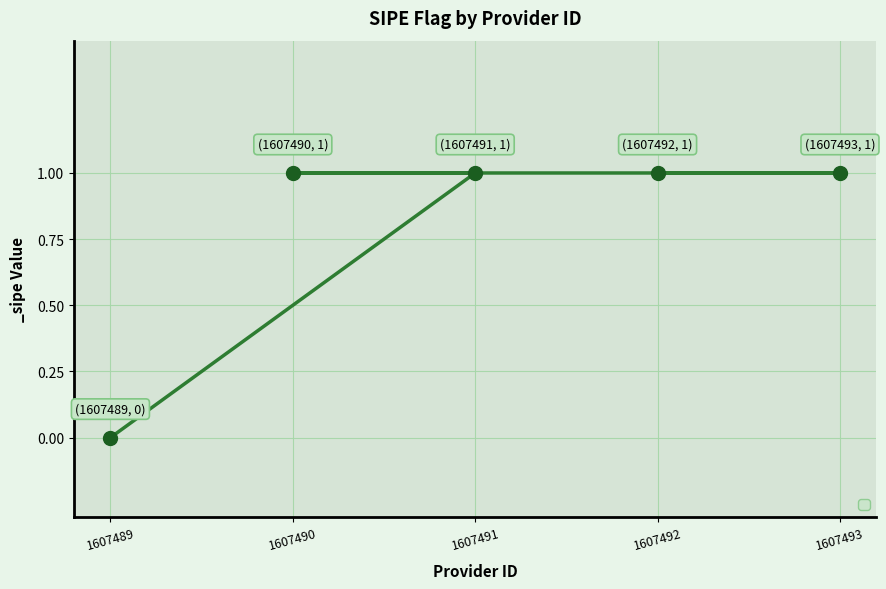

Reading right to left, extract all data points from this chart.

1607493=1	1607492=1	1607491=1	1607490=1	1607489=0